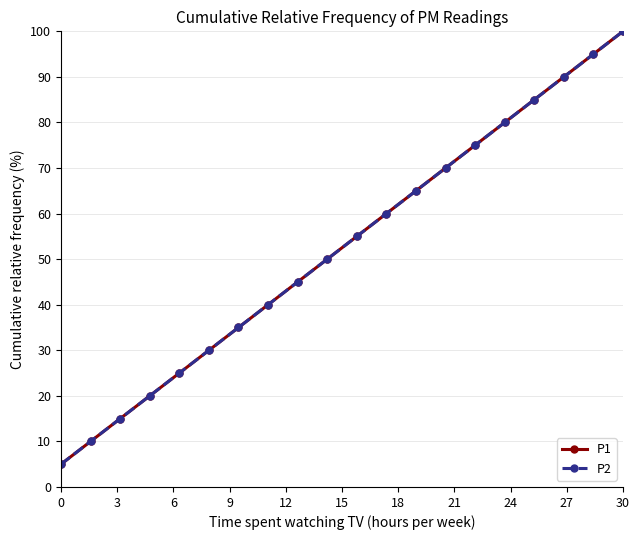

Is this an area chart (filled region under the line)?

No